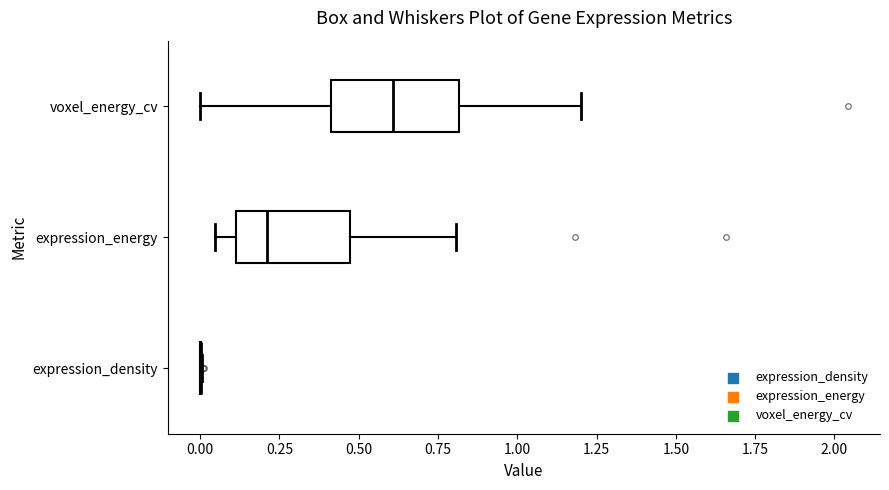

Reading bottom to top, read every box against the x-axis: the position of its median line, the range the box covers, and the ends of its whiskers. The values are not printed on the chart, so give them approximately, as read against the axis.

expression_density: box collapsed to a line at 0.00, whiskers 0.00 to 0.00
expression_energy: median 0.20, box 0.10 to 0.45, whiskers 0.05 to 0.80
voxel_energy_cv: median 0.60, box 0.40 to 0.80, whiskers 0.00 to 1.20